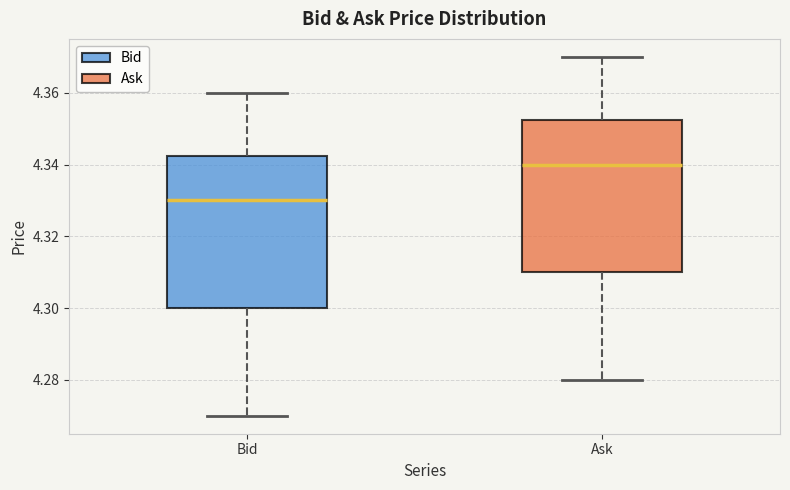

Reading left to right, transcribe this box plot: for each box, give where its median line is, the range the box spans, and where its two whiskers end, as read against the y-axis. The values are not printed on the chart, so give them approximately, as read against the axis.

Bid: median 4.330, box 4.300 to 4.342, whiskers 4.270 to 4.360
Ask: median 4.340, box 4.310 to 4.352, whiskers 4.280 to 4.370